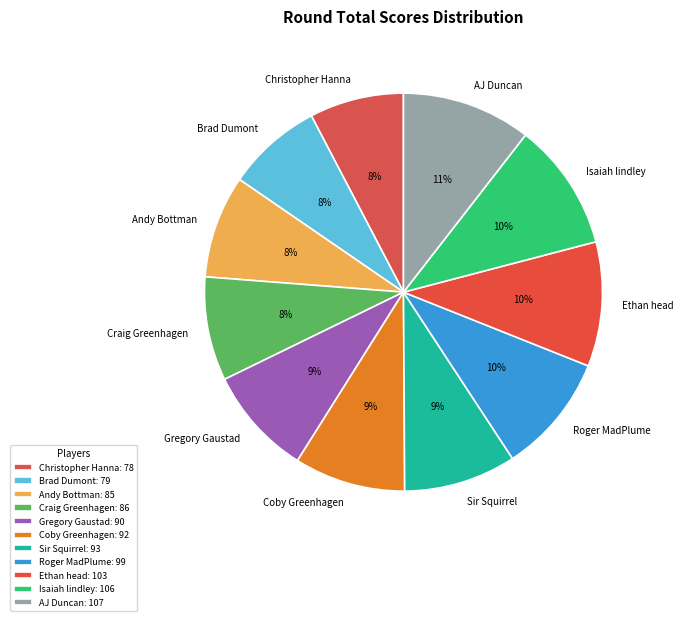

Is Brad Dumont the majority of the pie?

No